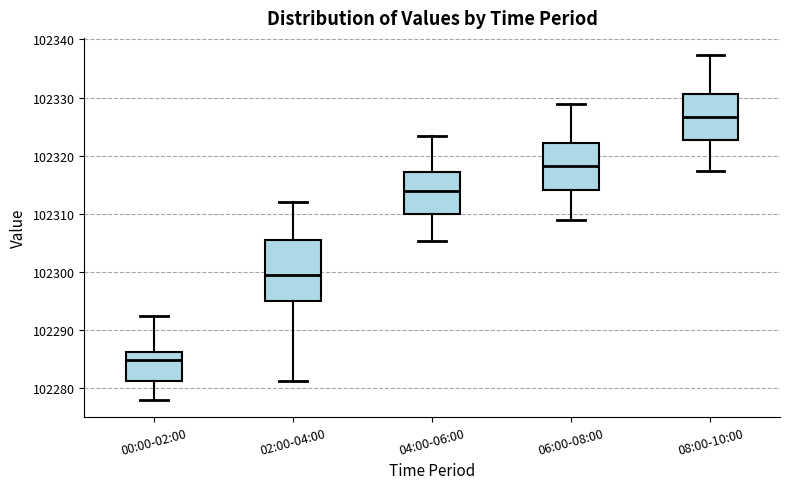

Where does the upper whisker of the box for 02:00-04:00 end on the y-axis? The values are not printed on the chart, so give them approximately, as read against the axis.

102312